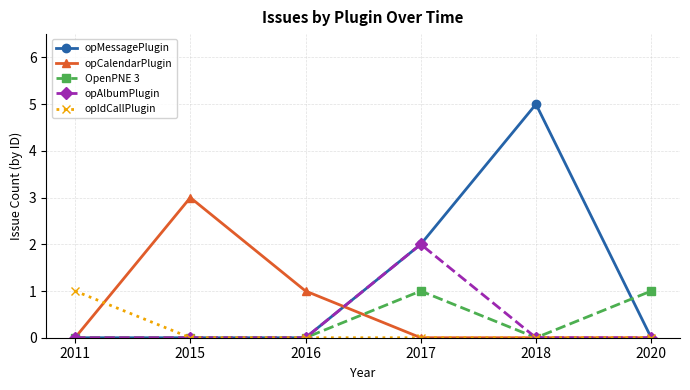

In opCalendarPlugin, how many points are higher than both neighbors (excluding endpoints)?

1